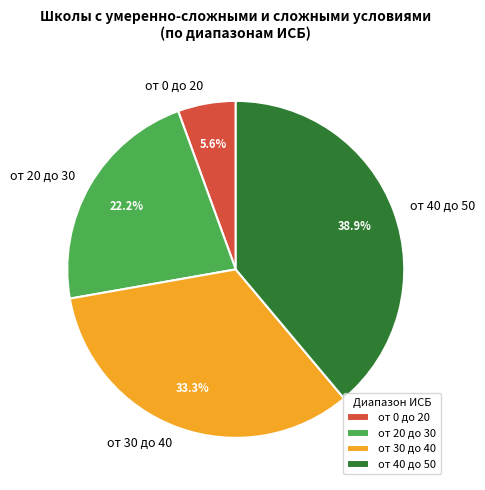

How many slices are in this pie chart?

4